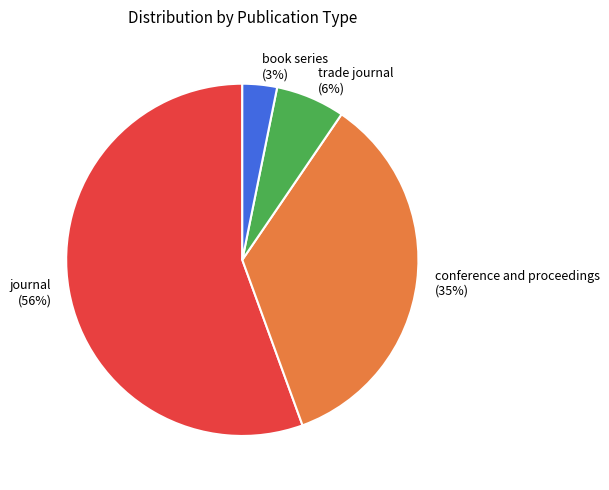

Which slice is the smallest?

book series